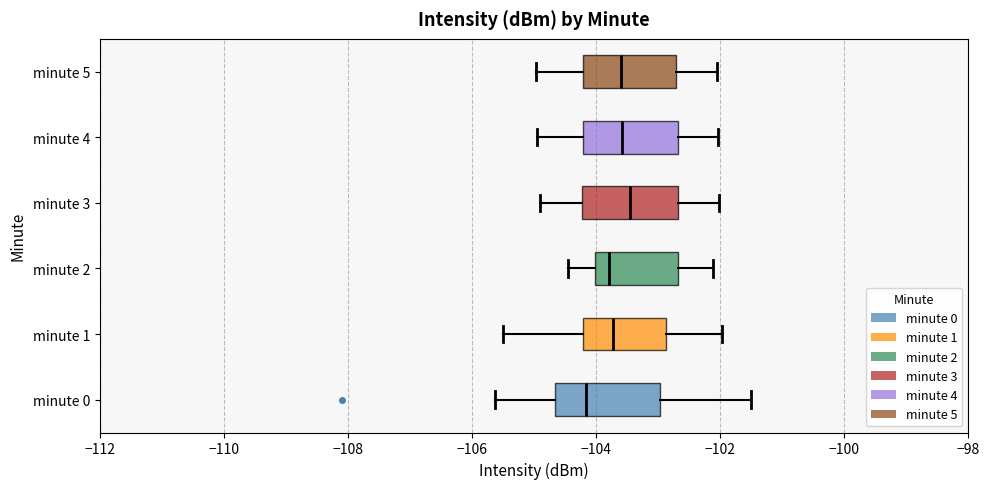

Where does the median line of the box for minute 0 sit on the x-axis? The values are not printed on the chart, so give them approximately, as read against the axis.

-104.2